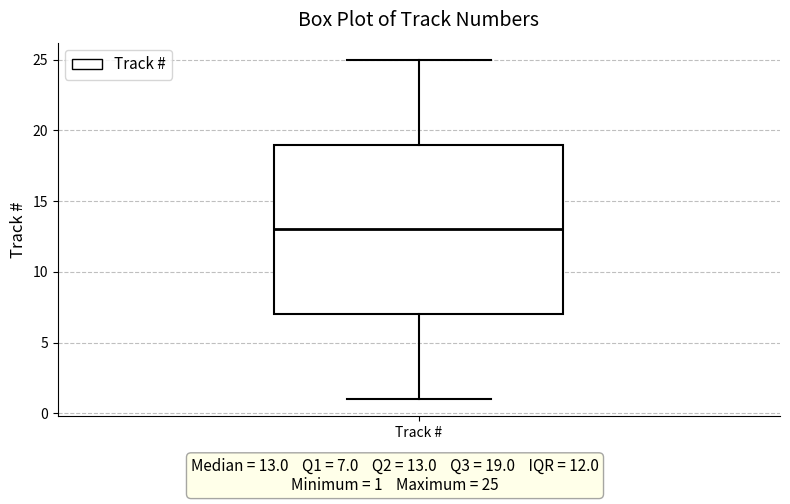

Where does the lower whisker of the box for Track # end on the y-axis? The values are not printed on the chart, so give them approximately, as read against the axis.

1